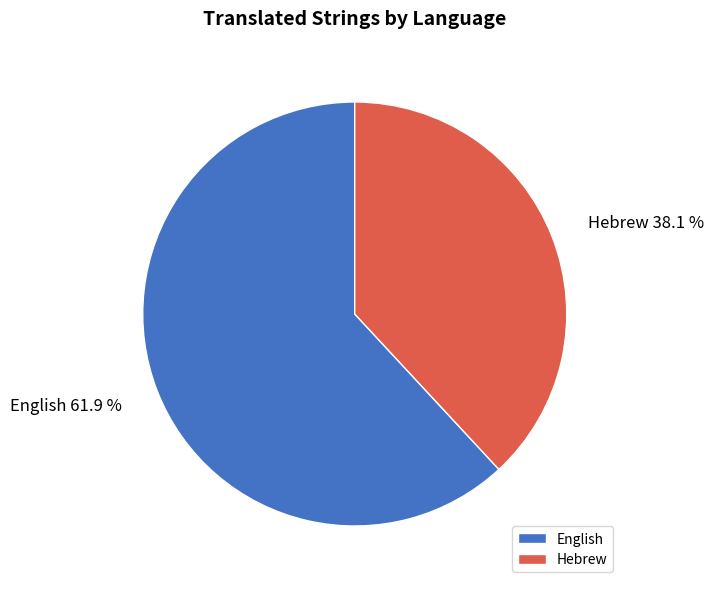

Count the number of slices in the pie.

2